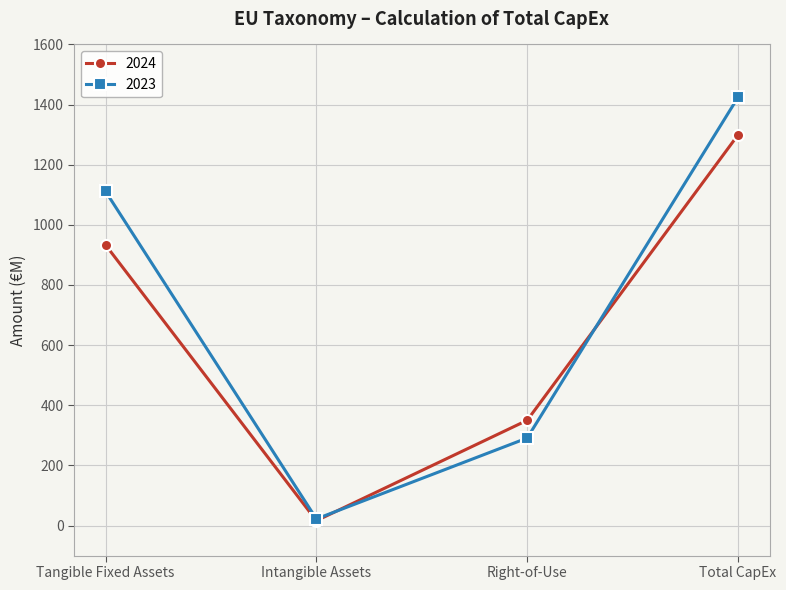

At which label is 2023 closest to 723?

Tangible Fixed Assets